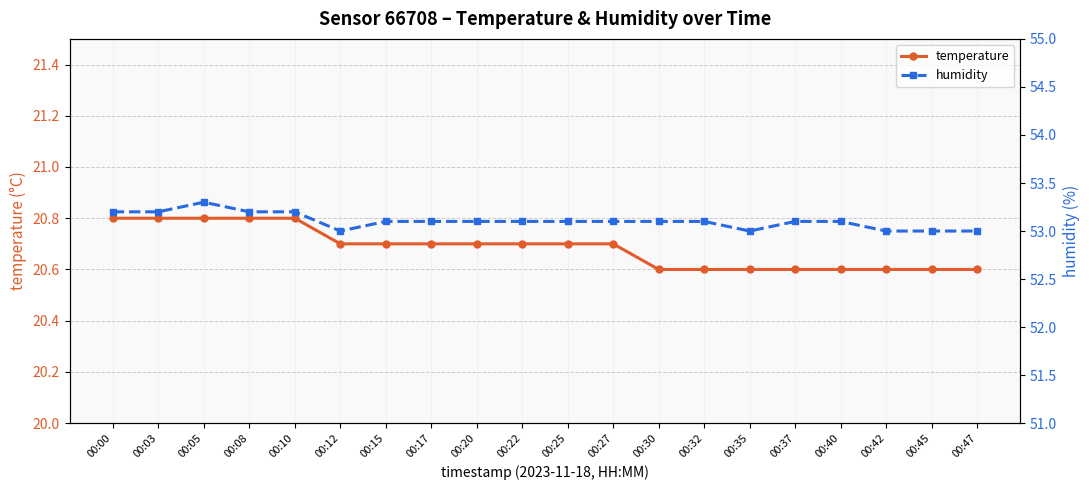

At which label is humidity closest to 53?

00:12